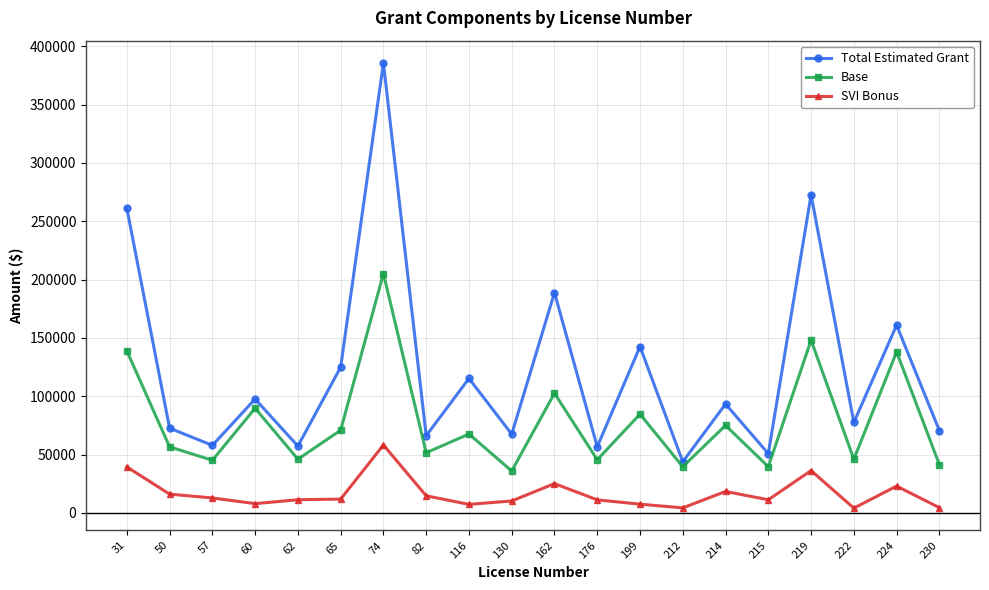

What is the sum of the SVI Bonus values at 50 and 215?

27274.5